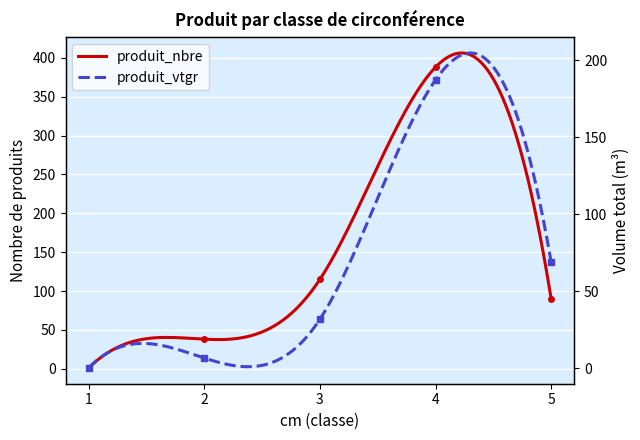

List the labels in order of produit_vtgr value, smallest first.

1, 2, 3, 5, 4